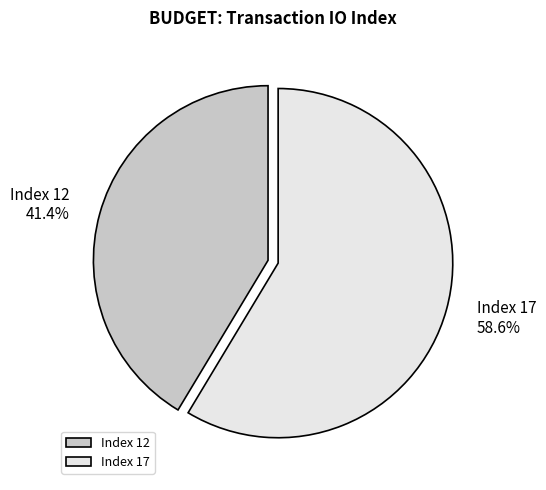

Is the sum of Index 17 and Index 12 greater than half?

Yes